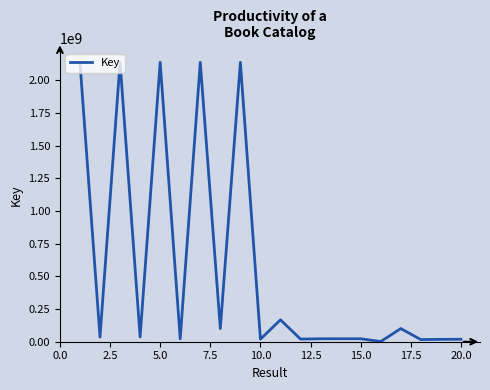

What is the greatest value displayed?

2137693661